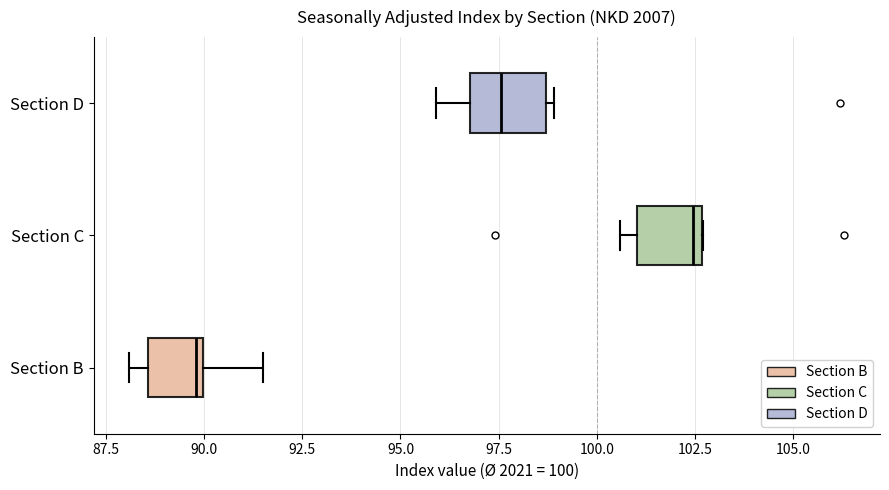

Which box's median line is the furthest to the right?

Section C